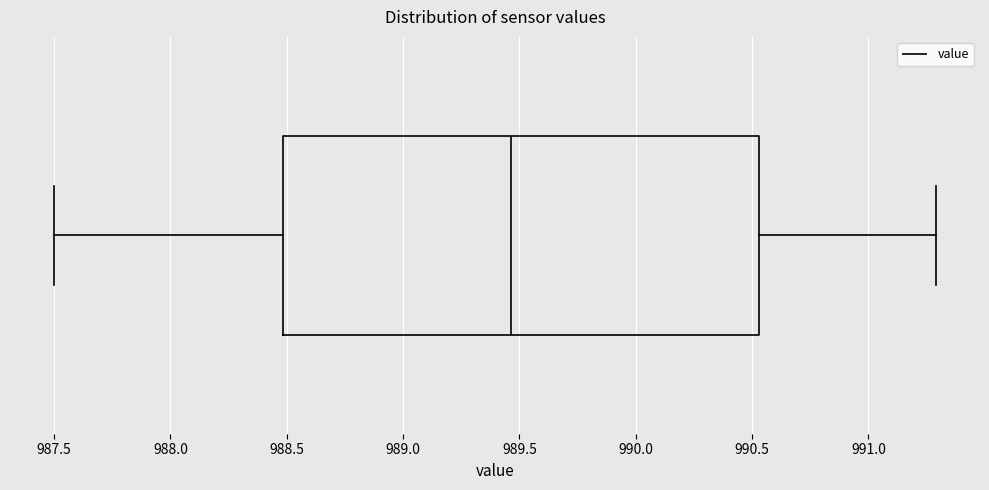

Transcribe this box plot: give where the median line is, the range the box spans, and where the two whiskers end, as read against the x-axis. The values are not printed on the chart, so give them approximately, as read against the axis.

median 989.45, box 988.50 to 990.55, whiskers 987.50 to 991.30